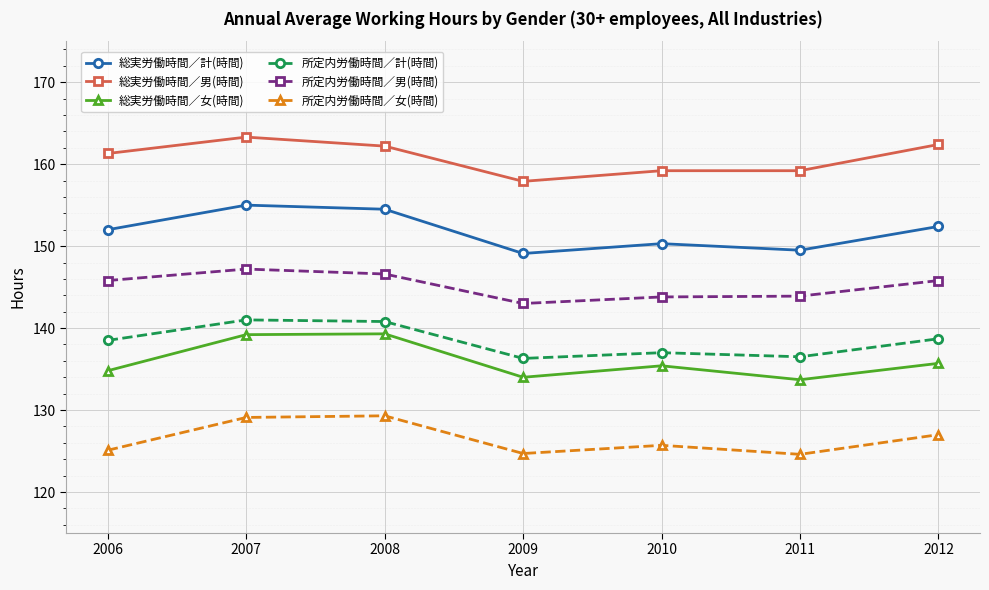

Does the chart display data point markers on the line(s)?

Yes